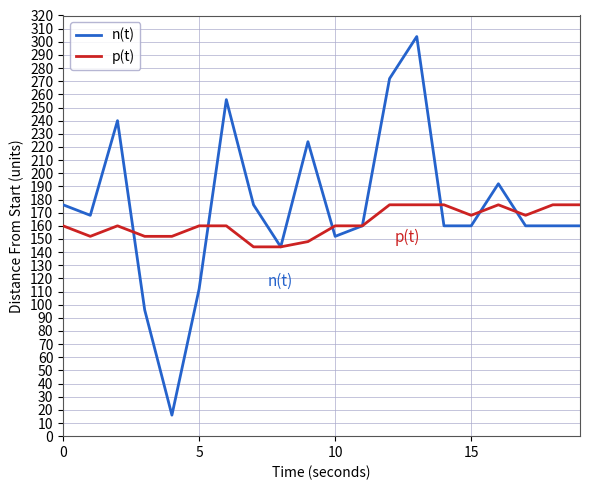

What is the maximum value for p(t)?

176